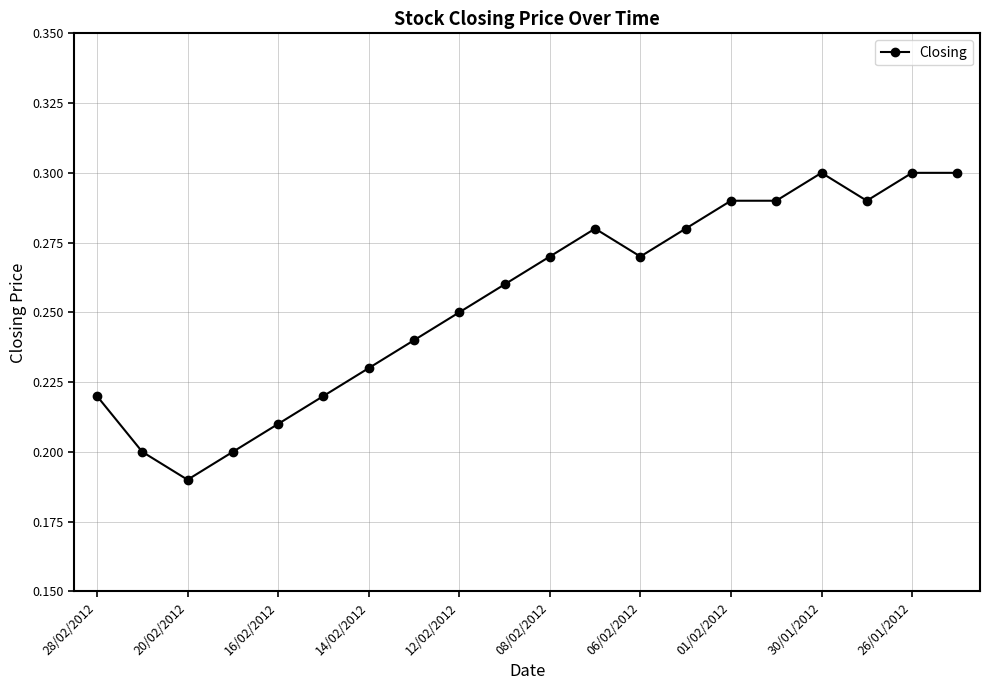

What is the sum of all values?

5.1